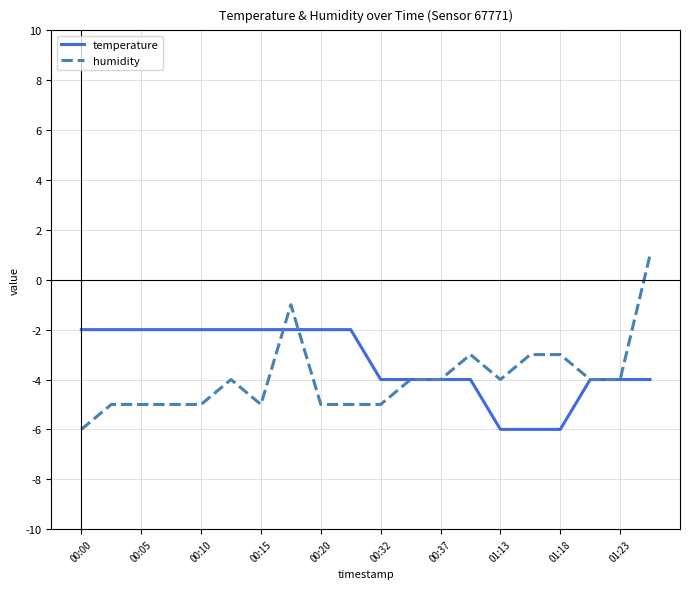

What is the difference between the second highest and second lowest values in the humidity series?

4.0